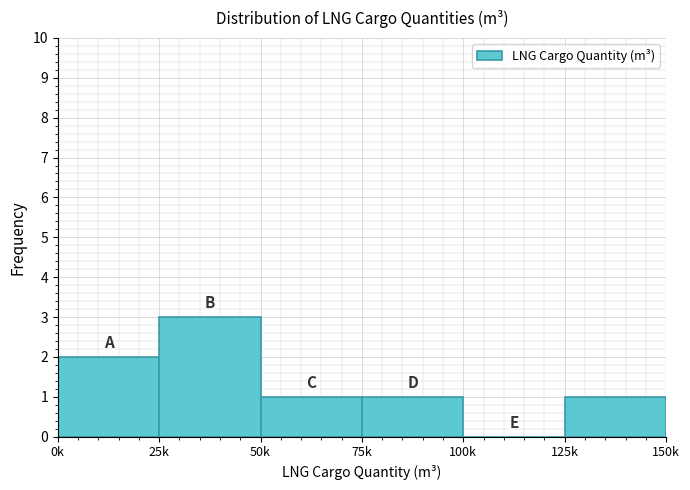

Reading left to right, transcribe all the data shown in this chart.

0k=2	25k=3	50k=1	75k=1	100k=0	125k=1